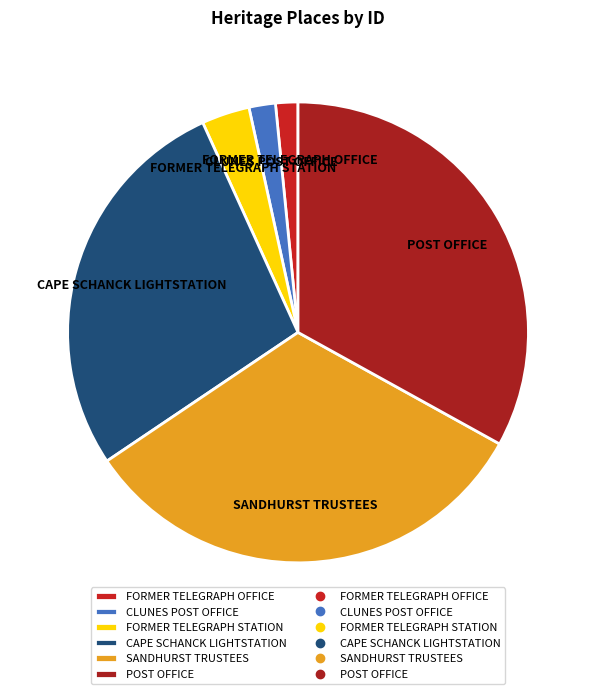

Between CAPE SCHANCK LIGHTSTATION and FORMER TELEGRAPH OFFICE, which is larger?

CAPE SCHANCK LIGHTSTATION